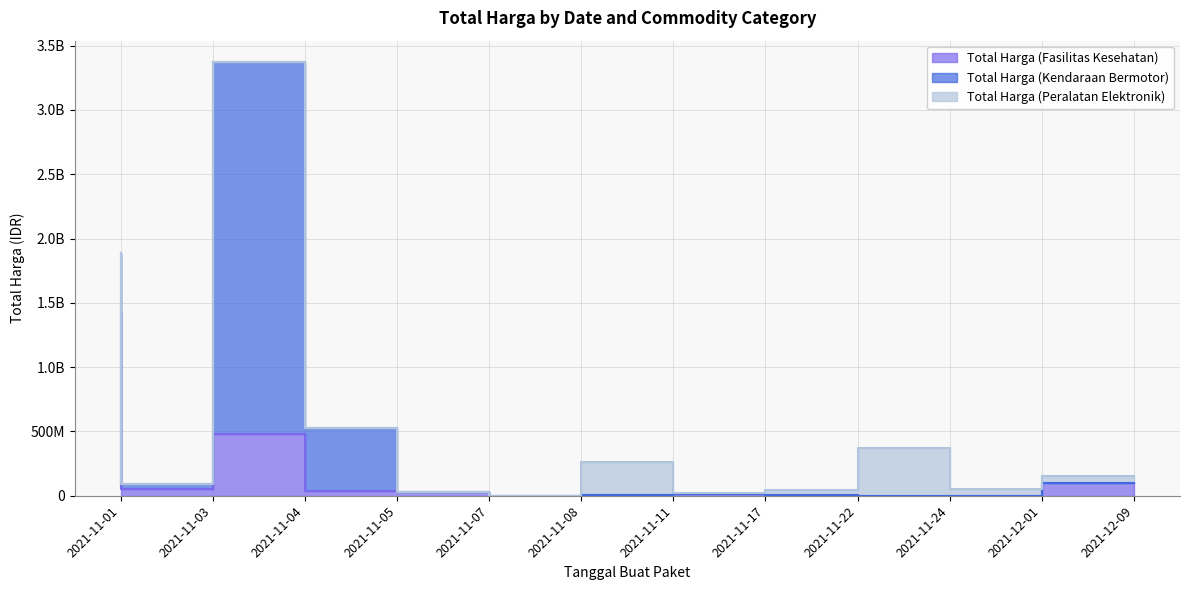

True or false: Total Harga (Fasilitas Kesehatan) has more than 2 points higher than both neighbors.

False